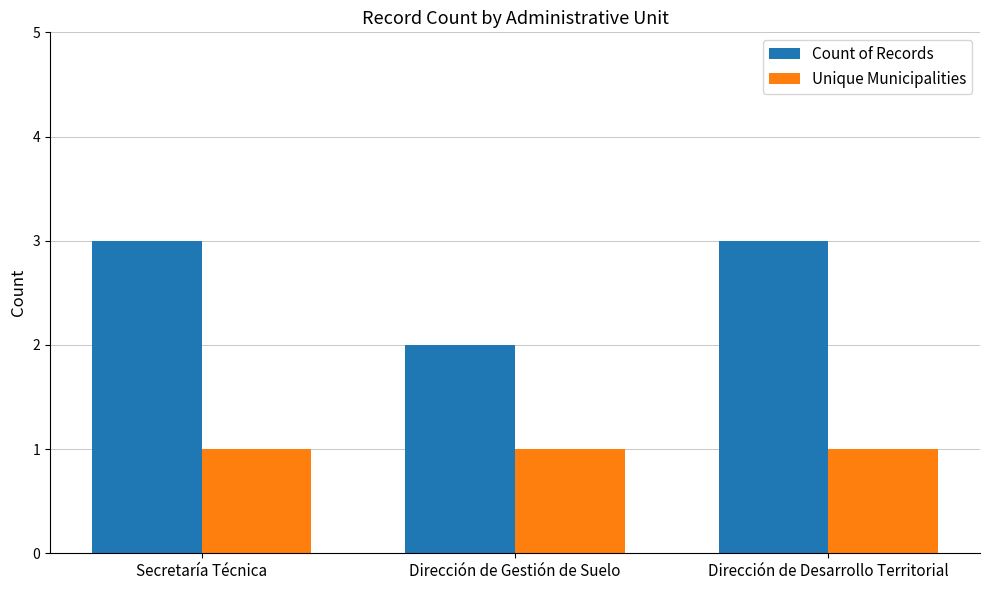

How many bars are there in each group?

2